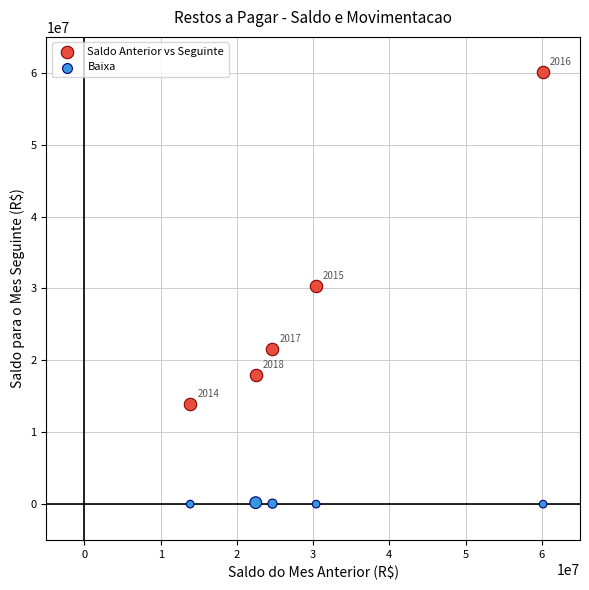

Which series has the largest Y range (max minus min)?

Saldo Anterior vs Seguinte